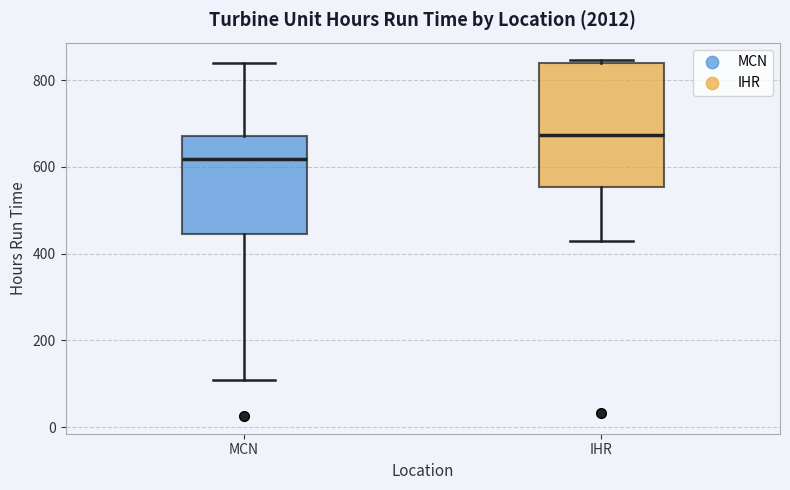

Which box's median line is the highest?

IHR